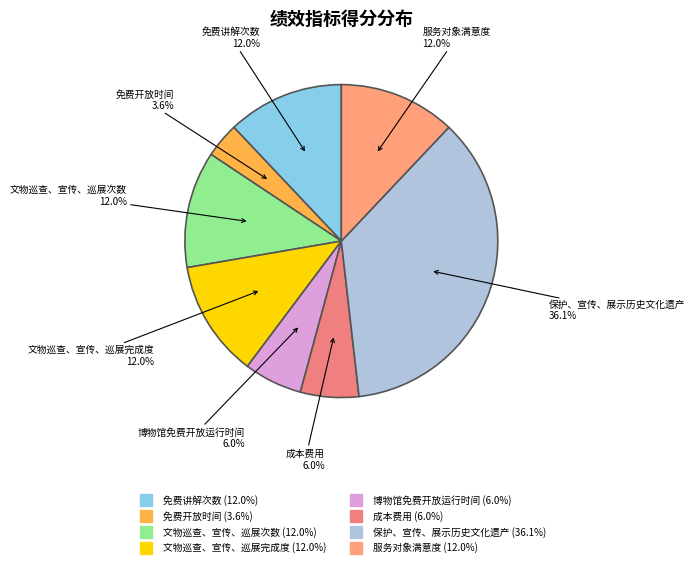

How many segments does this pie chart have?

8